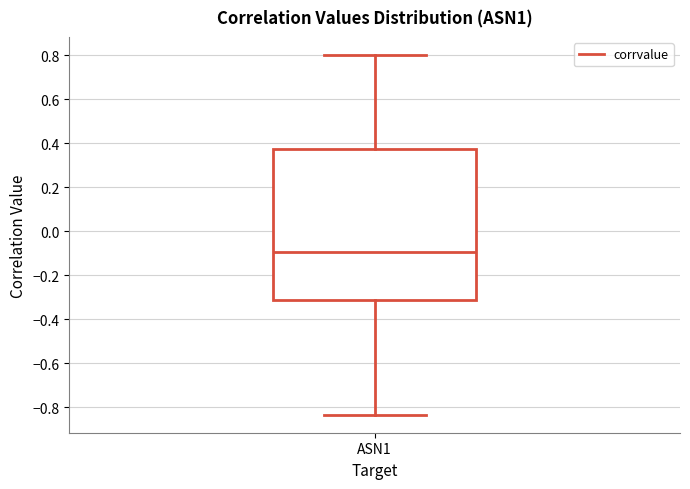

Where does the lower whisker of the box for ASN1 end on the y-axis? The values are not printed on the chart, so give them approximately, as read against the axis.

-0.84